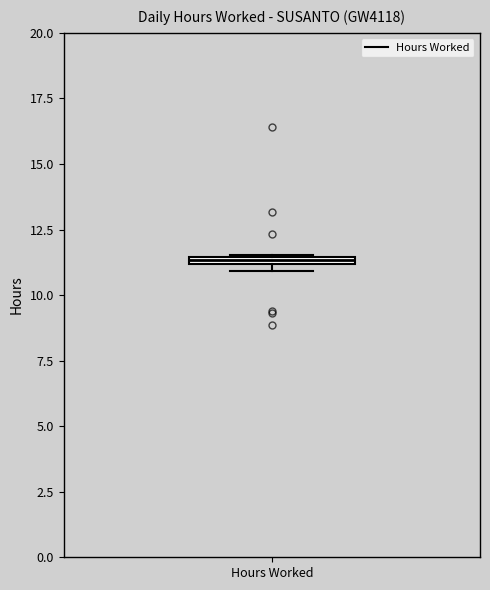

Where is the lower edge of the box for Hours Worked on the y-axis? The values are not printed on the chart, so give them approximately, as read against the axis.

11.0